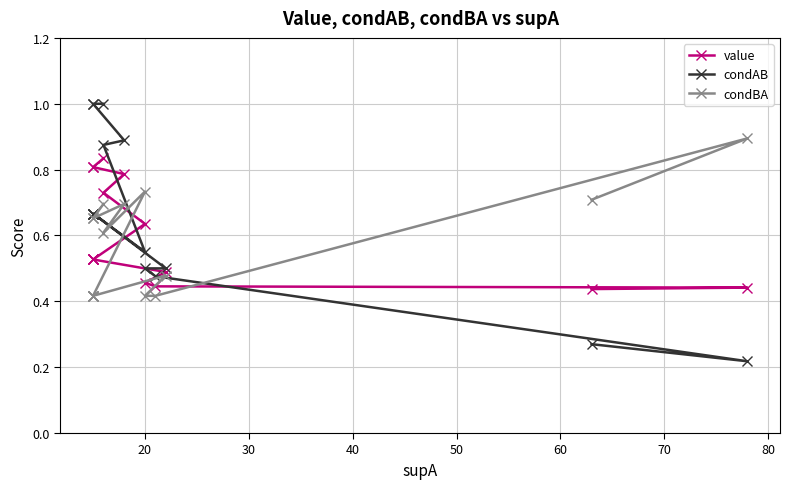

List the series in order of their overall mean, highest first.

condAB, value, condBA